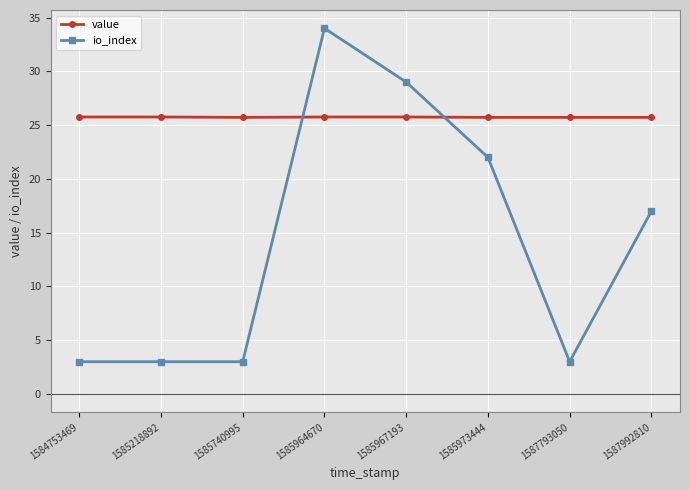

What is the spread (max minus min) of values at 1587992810?

8.7